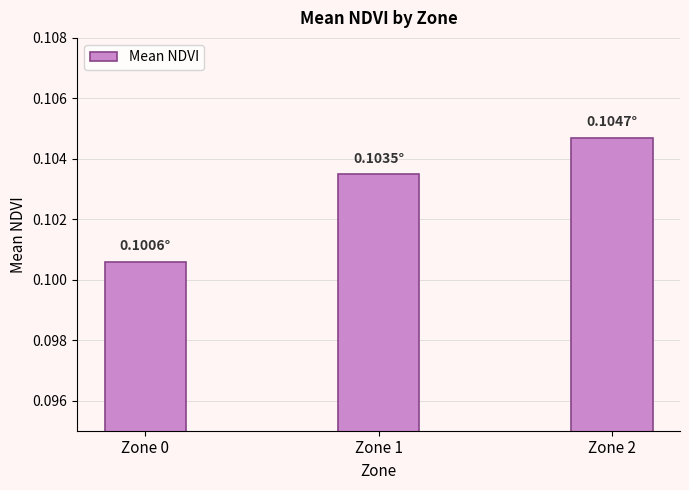

How many bars are there in total?

3